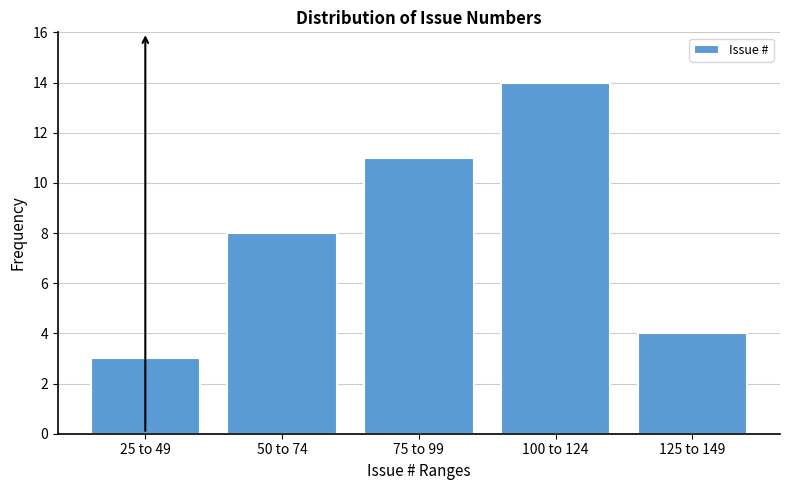

Reading right to left, extract all data points from this chart.

4	14	11	8	3